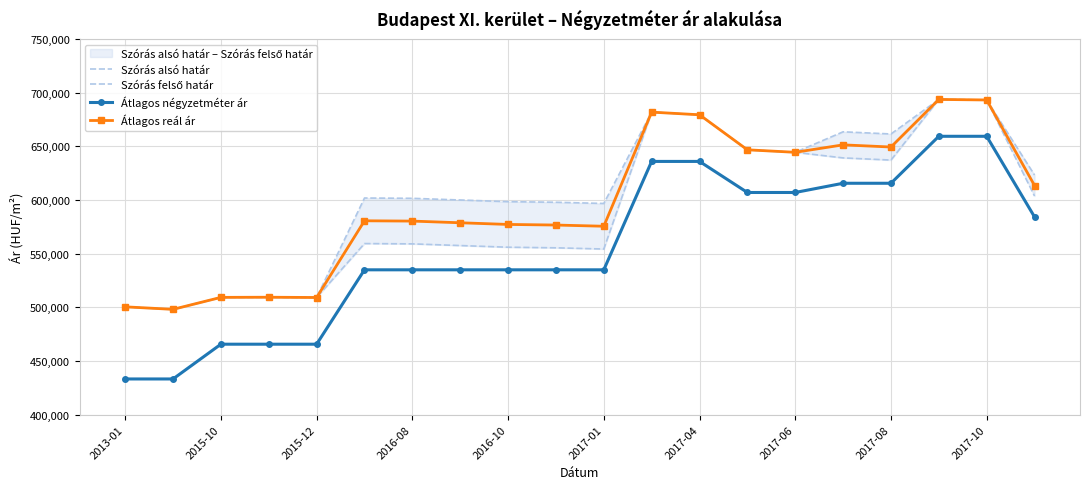

Where is the first local maximum for Szórás felső határ?

2016-08